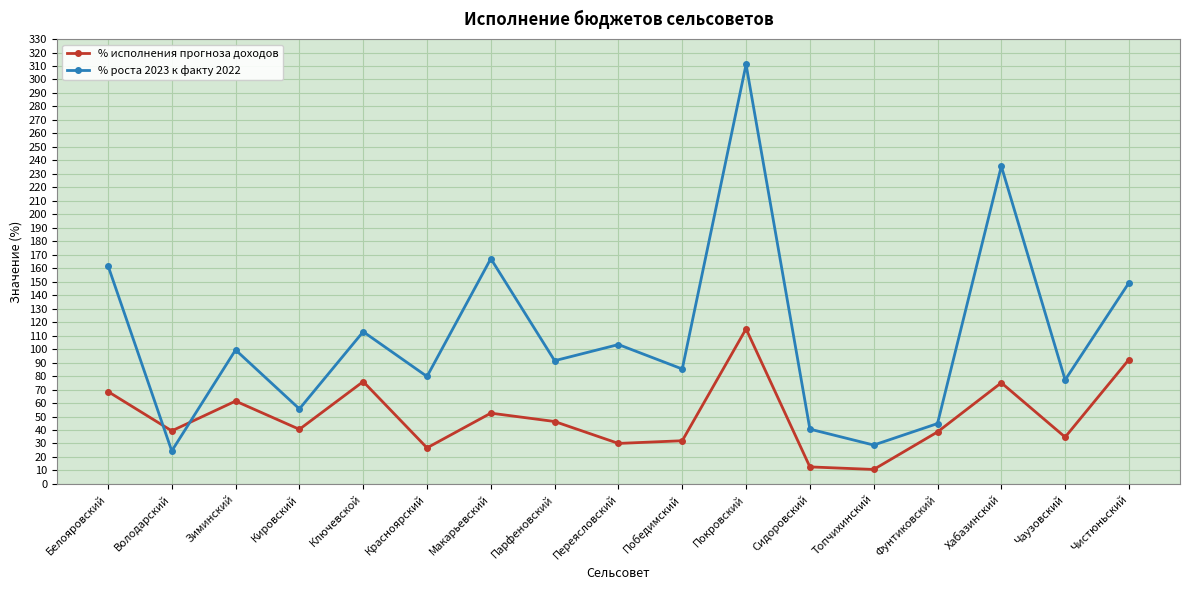

The value of % роста 2023 к факту 2022 at Ключевской is 150.2. True or false?

False